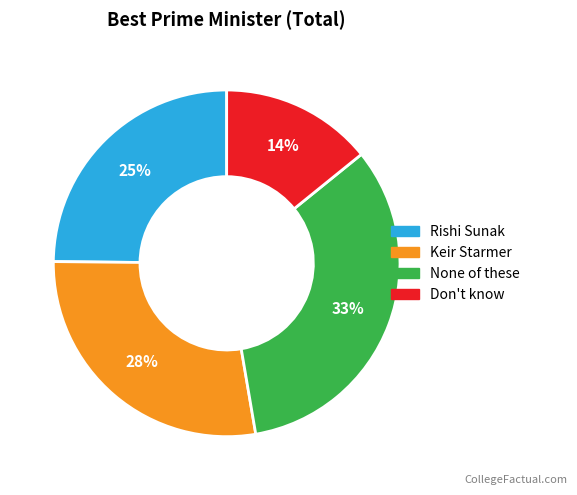

To the nearest percent, what percentage of the pie is None of these?

33%